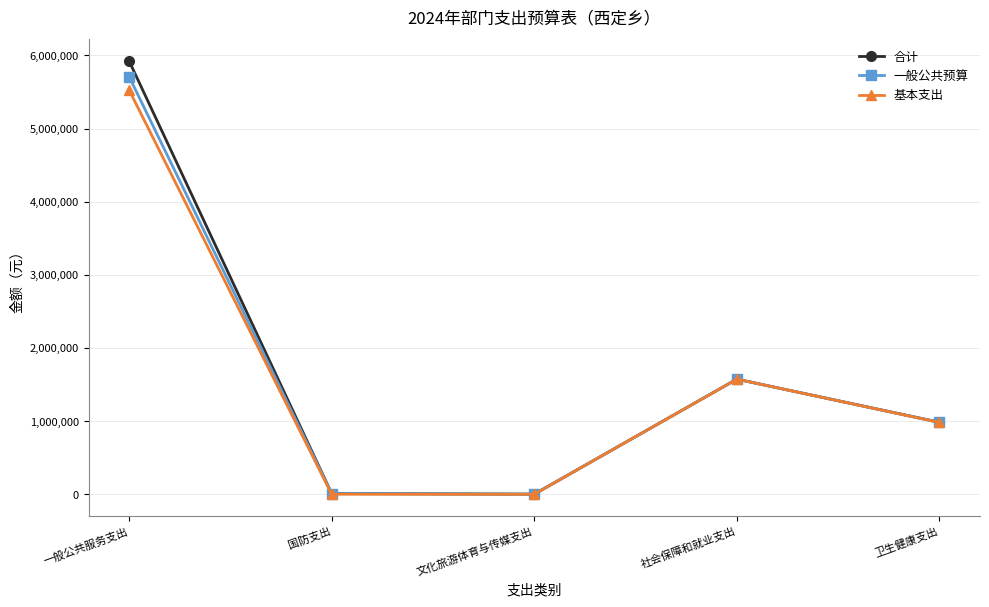

At which category does 合计 reach its first local peak?

社会保障和就业支出